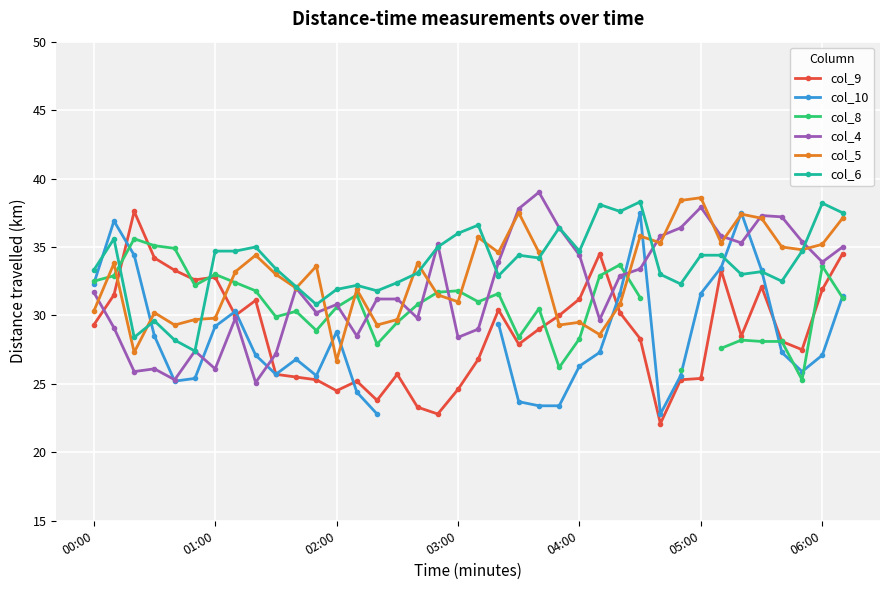

Rank the series by their maximum value, from lowest to highest.

col_8, col_10, col_9, col_6, col_5, col_4